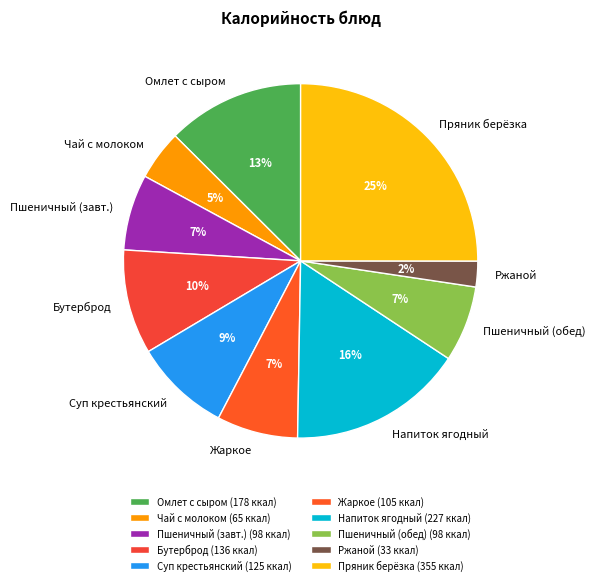

To the nearest percent, what is the difference between the Пряник берёзка and Суп крестьянский slice percentages?

16%